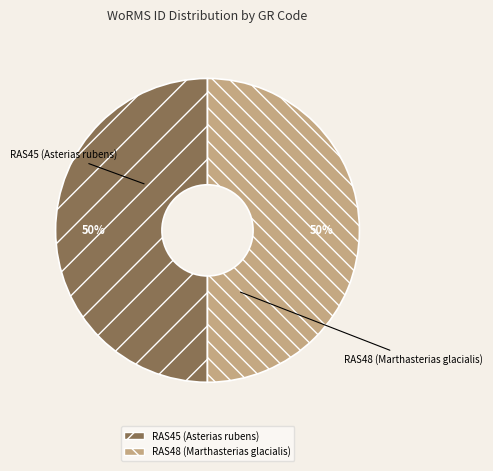

Approximately how many times larger is the value at RAS45 (Asterias rubens) compared to RAS48 (Marthasterias glacialis)?

1.0